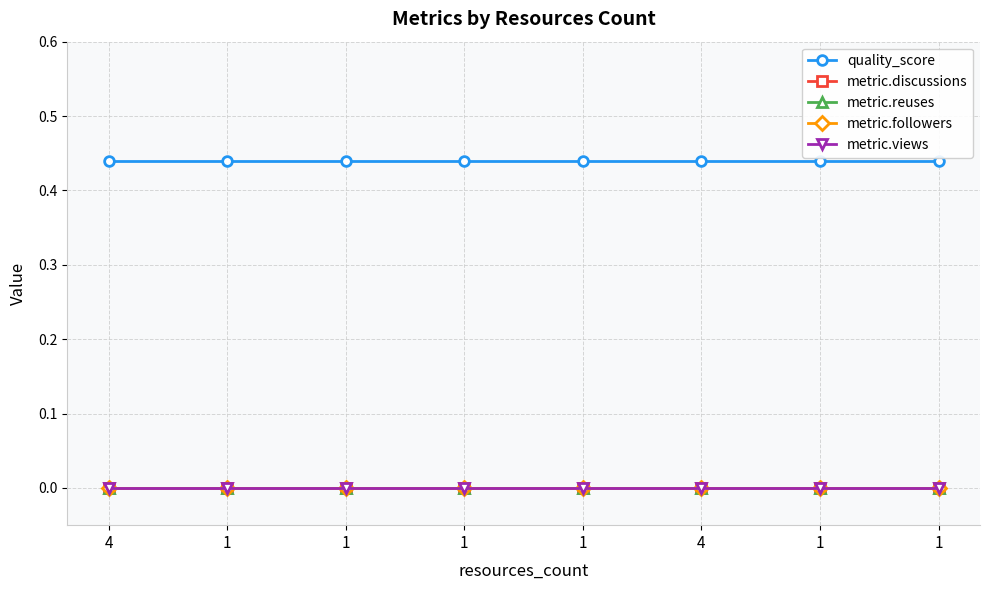

Does the chart have visible grid lines?

Yes